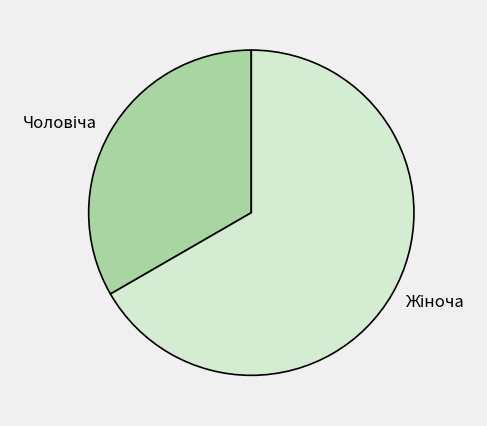

Is there any slice that represents more than half of the pie?

Yes